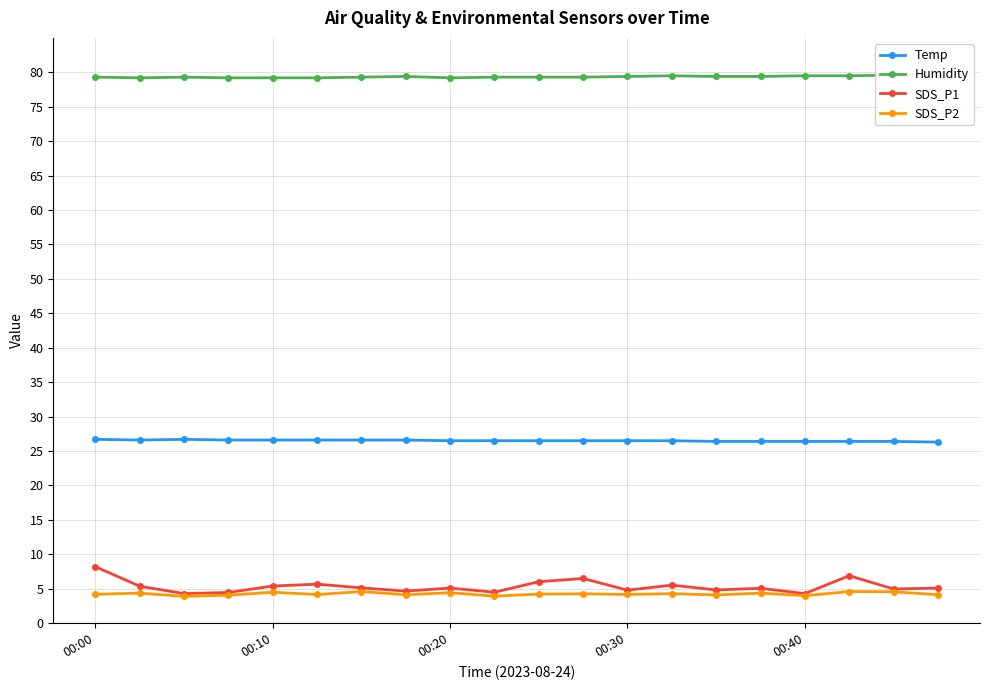

What is the maximum value for Humidity?

79.6